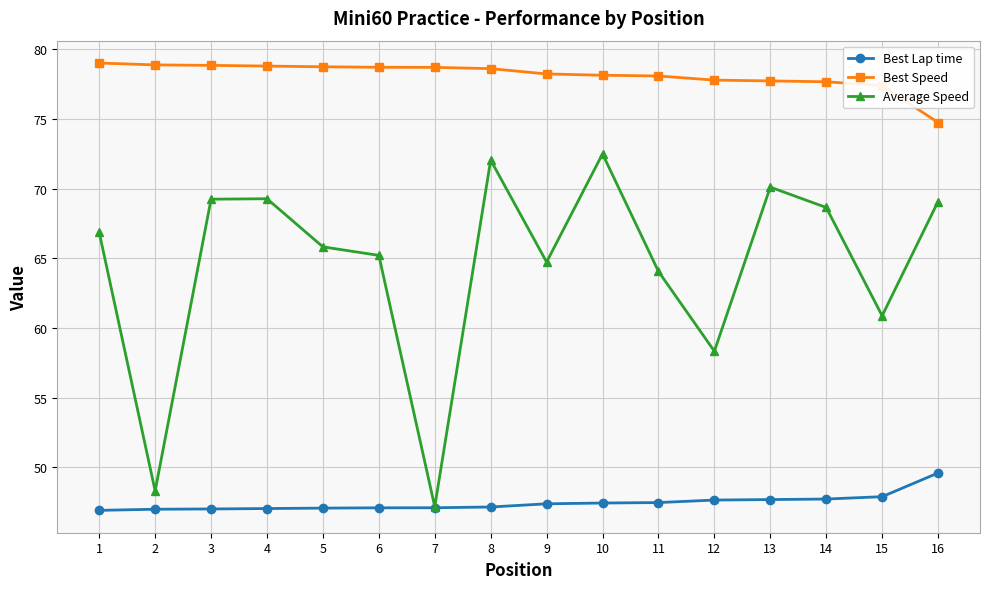

The value of Best Speed at 12 is 77.8. True or false?

True